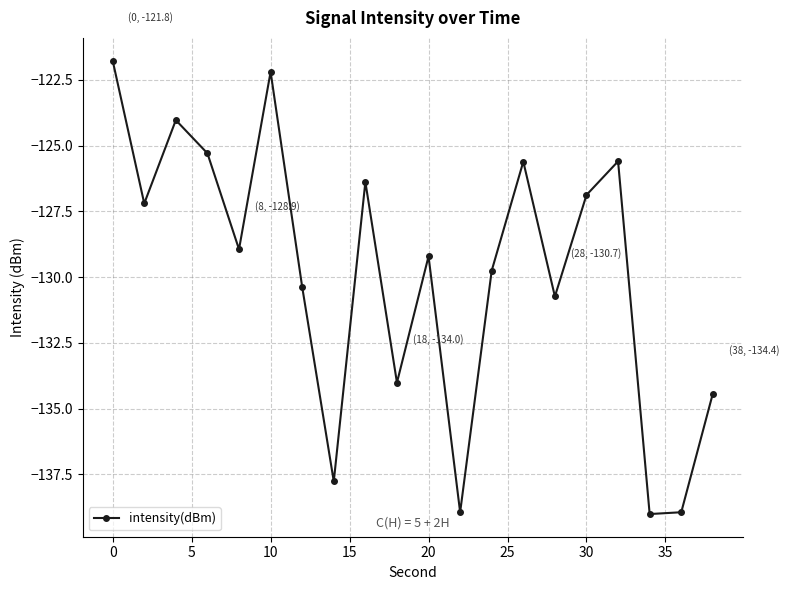

What is the value of the 14th point from the left?

-125.6